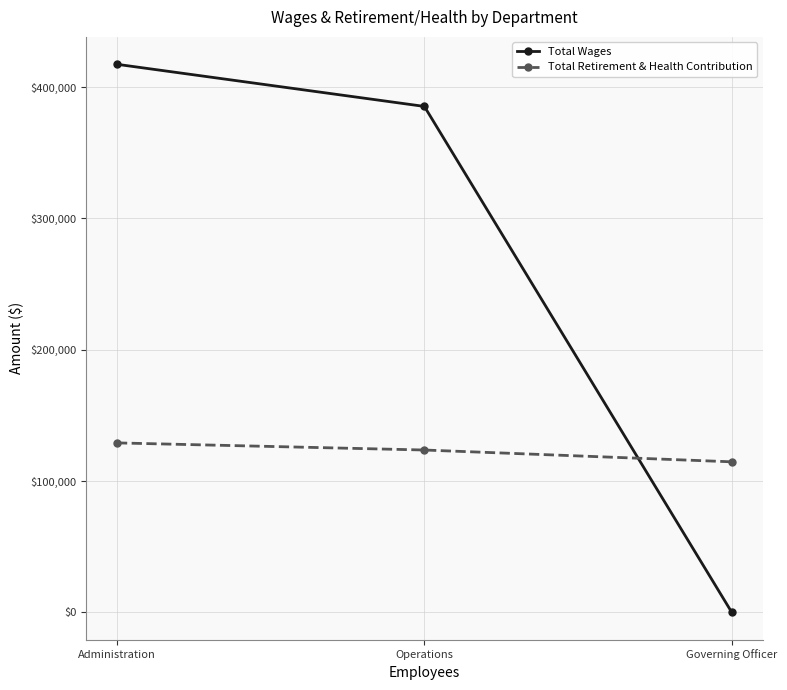

What is the average value of the Total Retirement & Health Contribution series?

122441